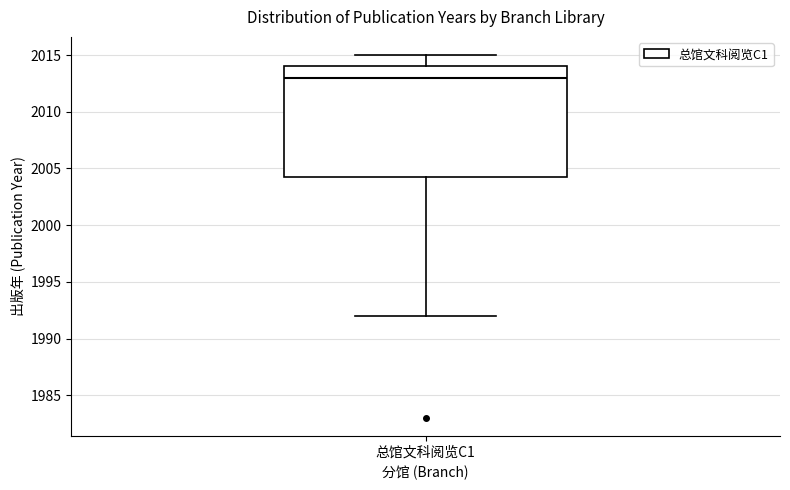

Transcribe this box plot: give where the median line is, the range the box spans, and where the two whiskers end, as read against the y-axis. The values are not printed on the chart, so give them approximately, as read against the axis.

median 2013.0, box 2004.5 to 2014.0, whiskers 1992.0 to 2015.0